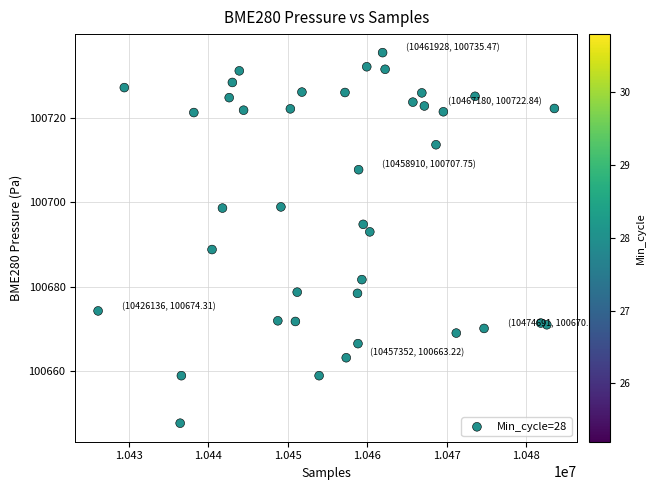

What is the range of X values (max minus min)?

57401.0